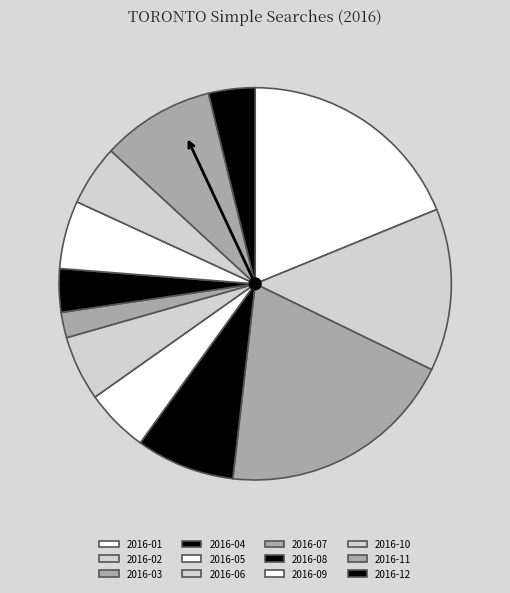

How many segments does this pie chart have?

12